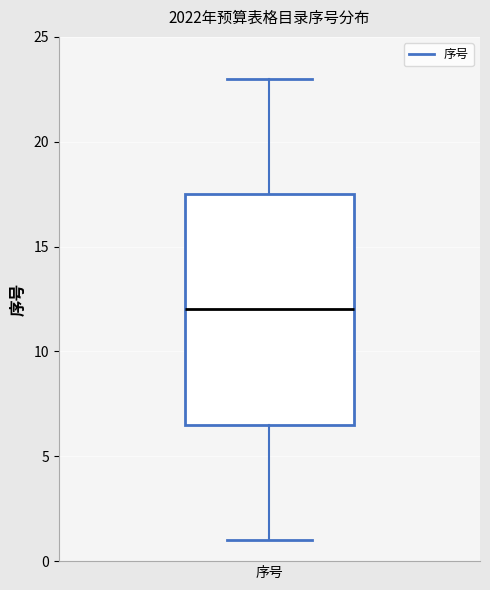

Read this box plot against the y-axis: the position of the median line, the range covered by the box, and the ends of both whiskers. The values are not printed on the chart, so give them approximately, as read against the axis.

median 12.0, box 6.5 to 17.5, whiskers 1.0 to 23.0